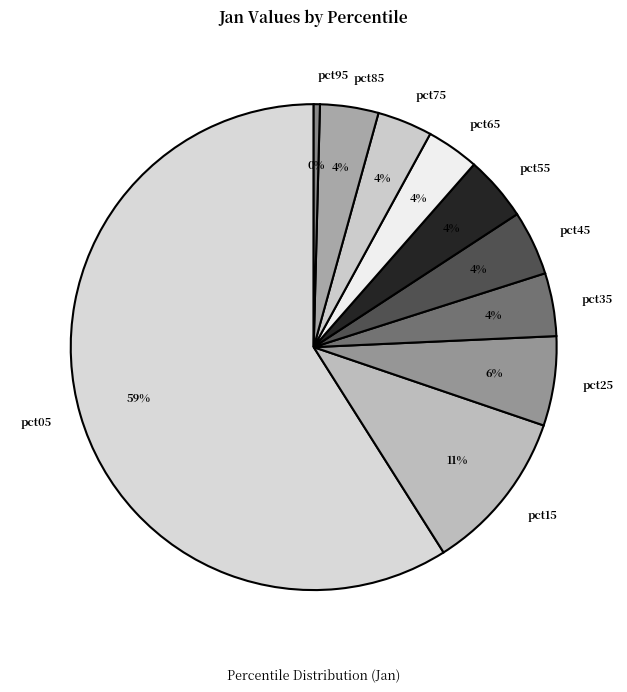

Do pct15 and pct35 together represent more than half of the pie?

No